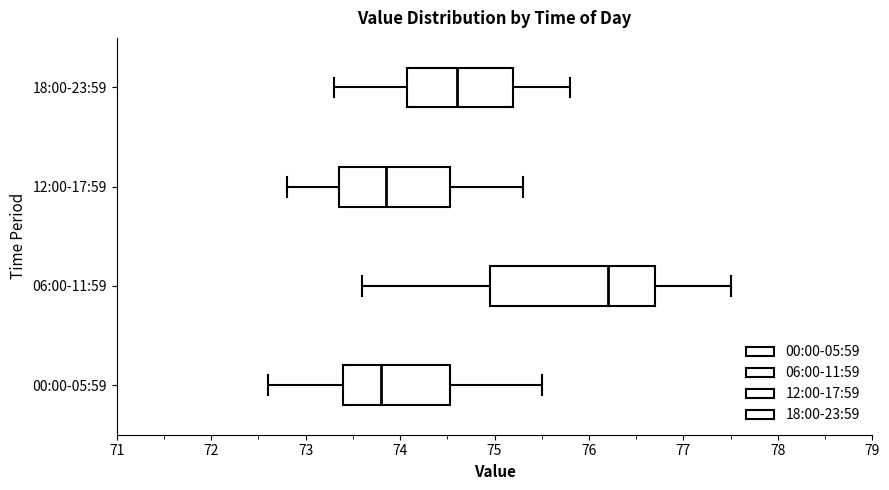

Reading bottom to top, read every box against the x-axis: the position of its median line, the range the box covers, and the ends of its whiskers. The values are not printed on the chart, so give them approximately, as read against the axis.

00:00-05:59: median 73.8, box 73.4 to 74.5, whiskers 72.6 to 75.5
06:00-11:59: median 76.2, box 75.0 to 76.7, whiskers 73.6 to 77.5
12:00-17:59: median 73.9, box 73.4 to 74.5, whiskers 72.8 to 75.3
18:00-23:59: median 74.6, box 74.1 to 75.2, whiskers 73.3 to 75.8